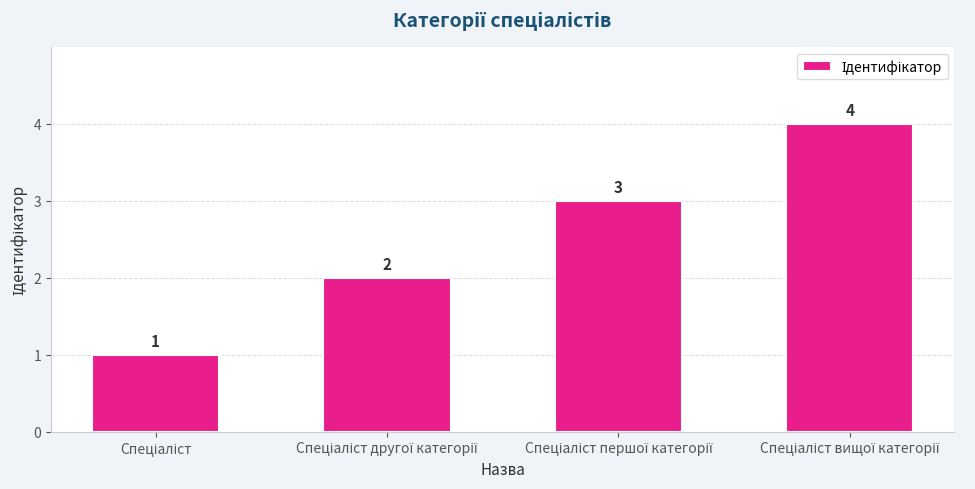

Count the values in the range 2 to 4.

3